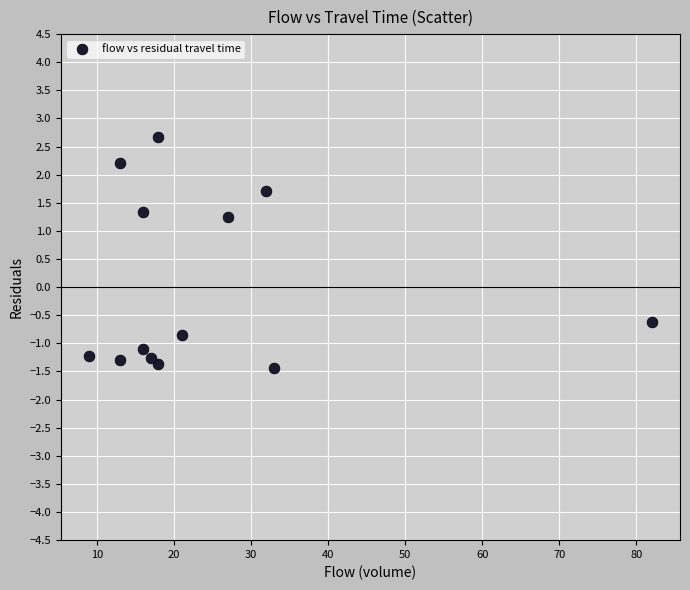

What is the range of X values (max minus min)?

73.0